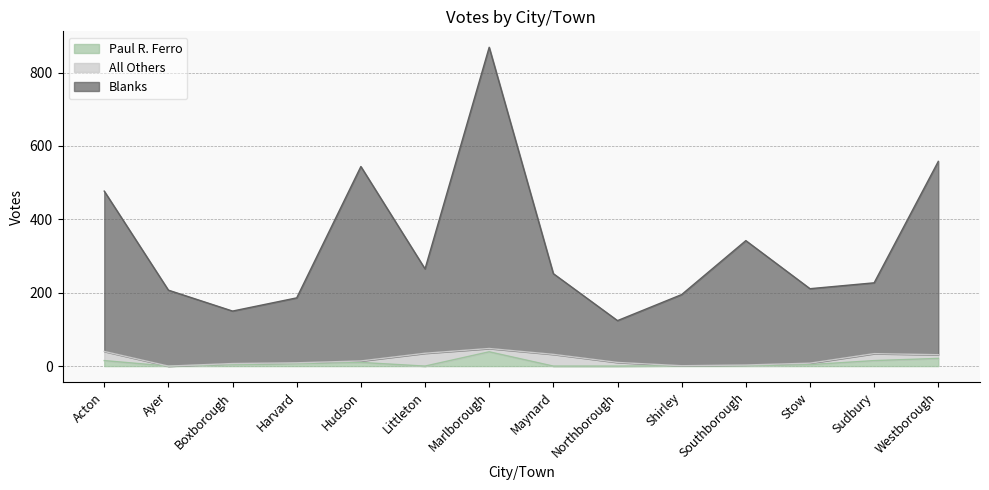

True or false: Paul R. Ferro has a value of 0 at Maynard.

True